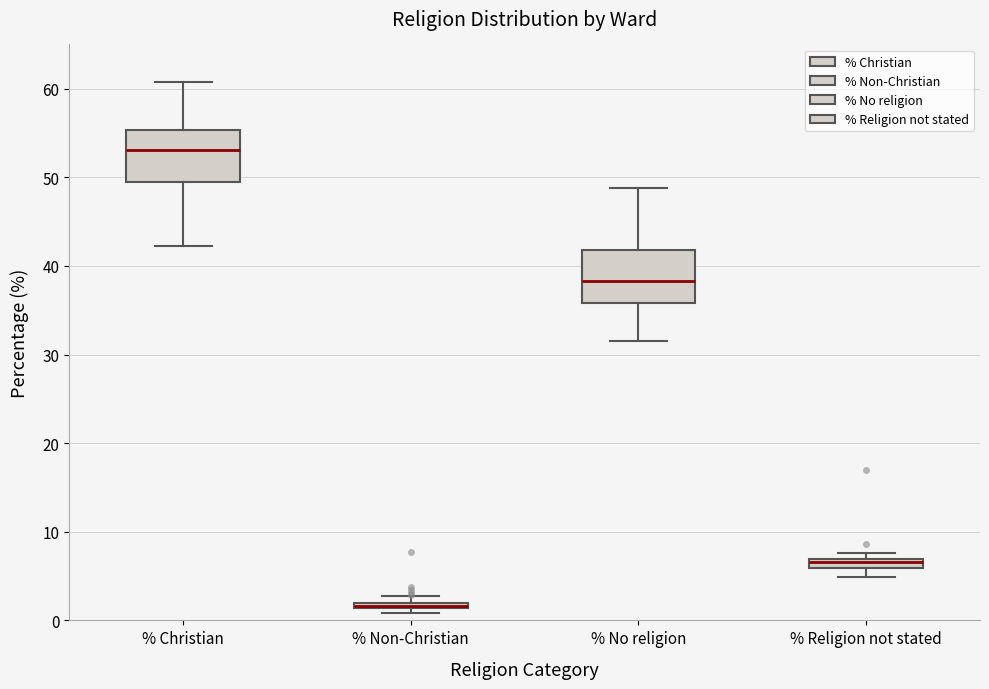

Where does the lower whisker of the box for % No religion end on the y-axis? The values are not printed on the chart, so give them approximately, as read against the axis.

32